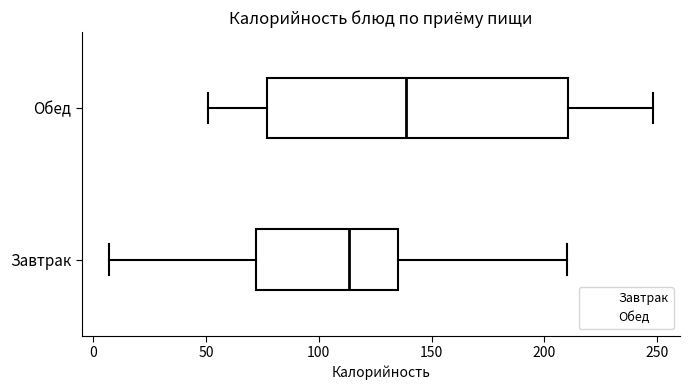

Reading bottom to top, read every box against the x-axis: the position of its median line, the range the box covers, and the ends of its whiskers. The values are not printed on the chart, so give them approximately, as read against the axis.

Завтрак: median 115, box 70 to 135, whiskers 5 to 210
Обед: median 140, box 75 to 210, whiskers 50 to 250